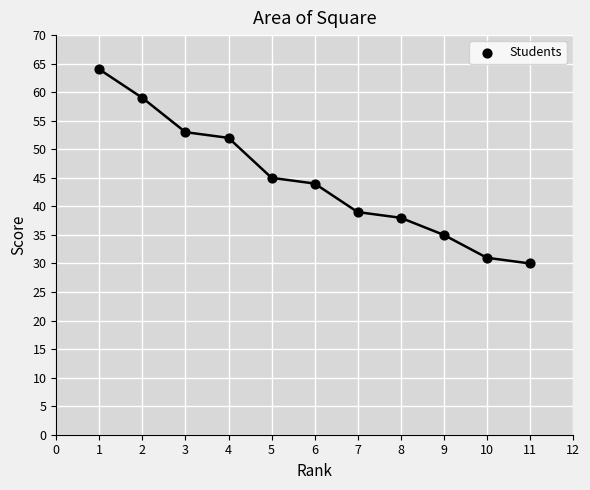

What Y value in the scatter plot is closest to 47?

45